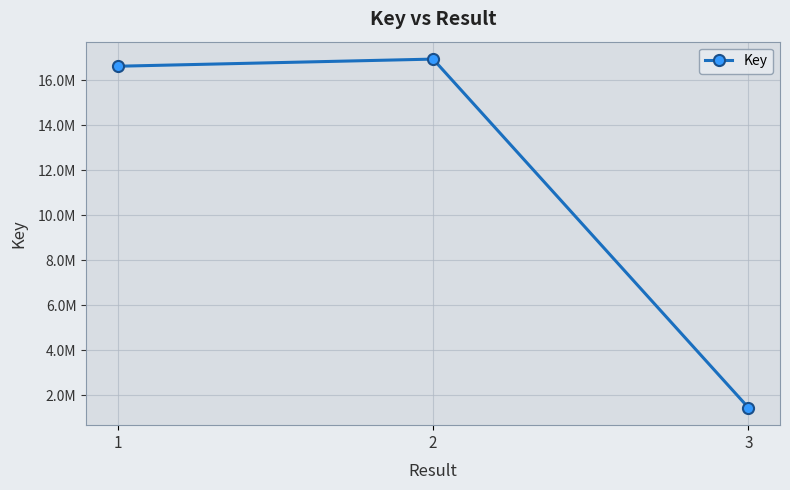

Does the chart have visible grid lines?

Yes